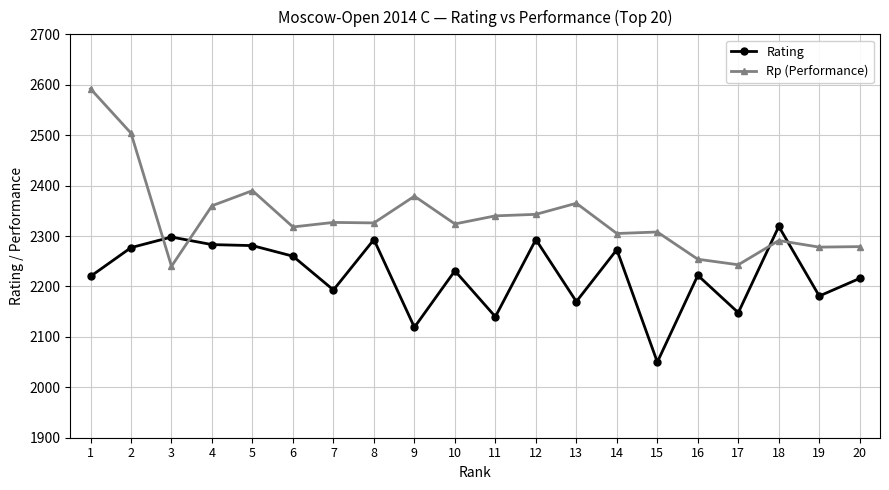

After their last crossing, which series has the higher values: Rating or Rp (Performance)?

Rp (Performance)